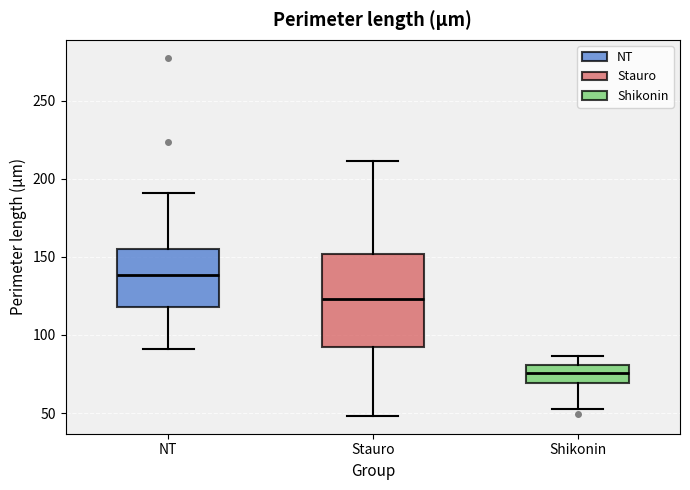

Which box's median line is the lowest?

Shikonin